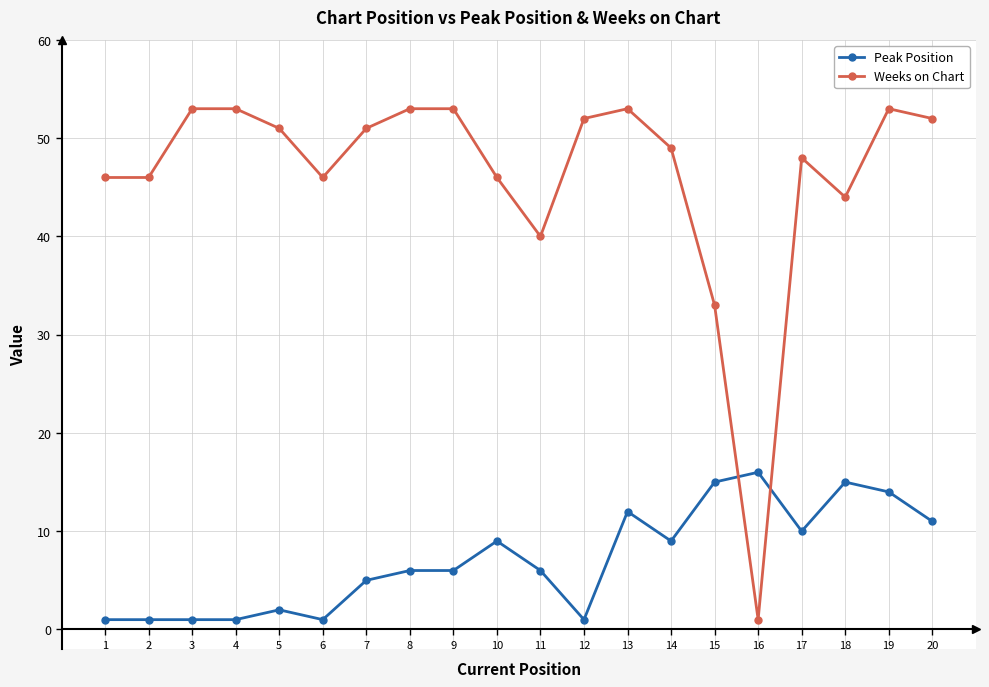

Which category has the lowest value in the Weeks on Chart series?

16